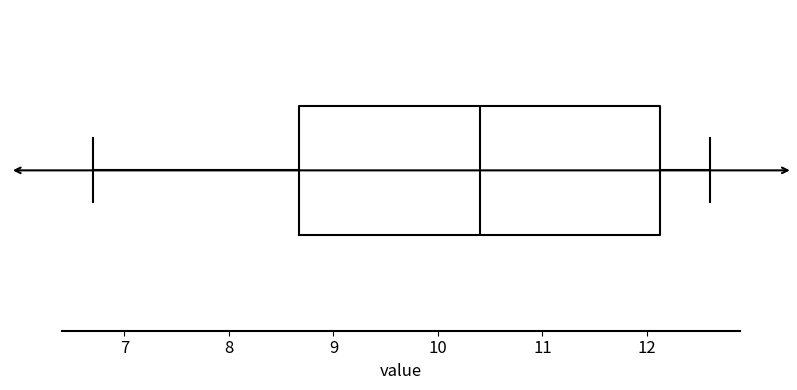

Transcribe this box plot: give where the median line is, the range the box spans, and where the two whiskers end, as read against the x-axis. The values are not printed on the chart, so give them approximately, as read against the axis.

median 10.4, box 8.7 to 12.1, whiskers 6.7 to 12.6